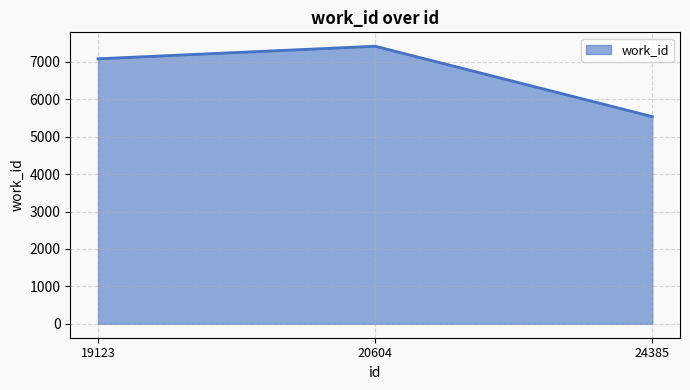

The chart shows a value of 7080 at 19123. True or false?

True